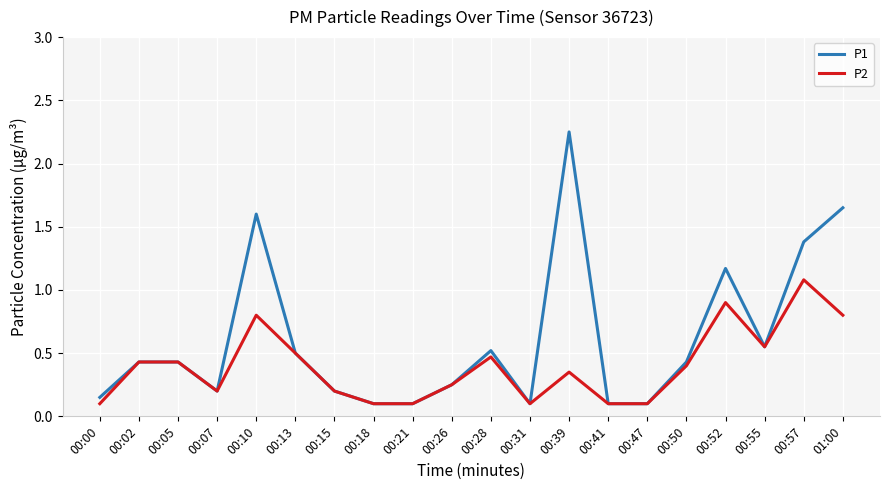

List the series in order of their overall mean, lowest first.

P2, P1